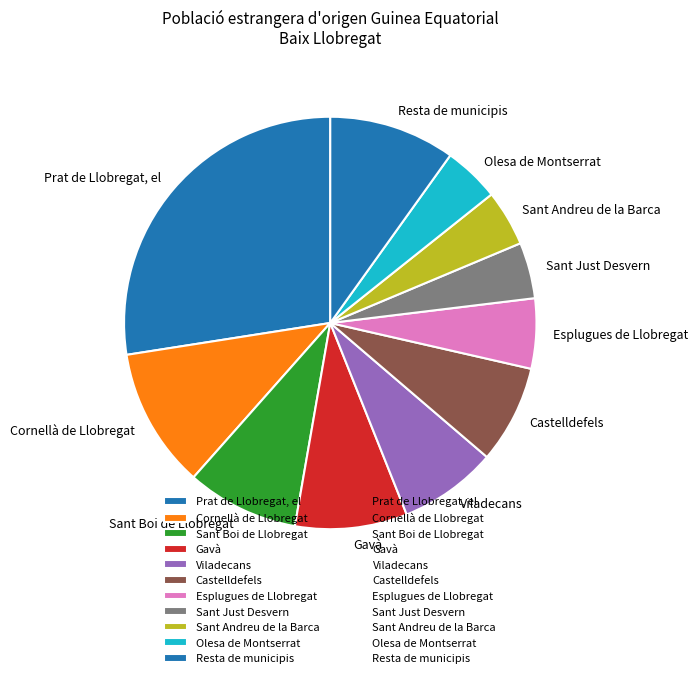

Between Castelldefels and Gavà, which is larger?

Gavà